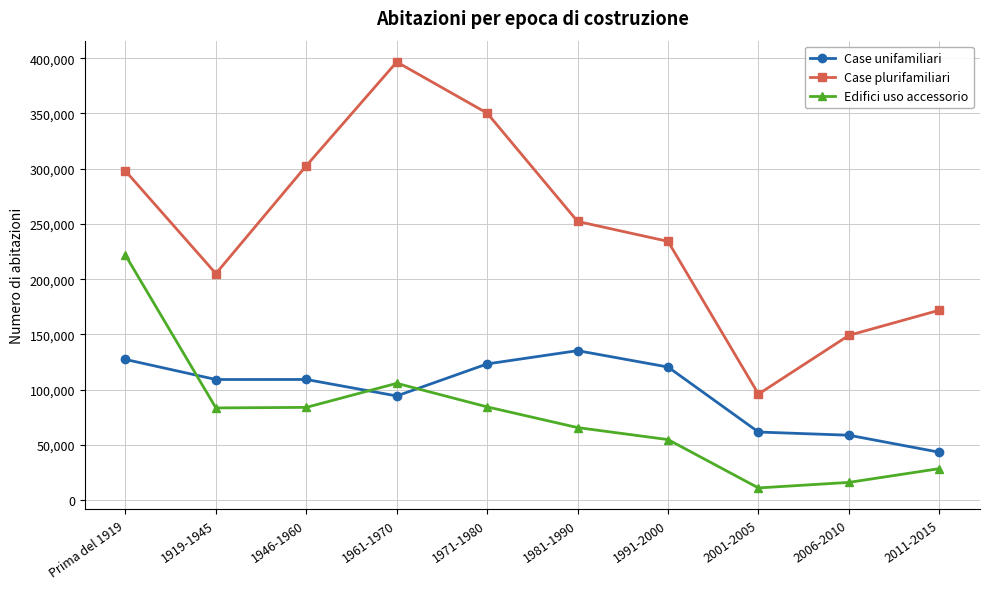

True or false: Case unifamiliari has a value of 87278 at 2001-2005.

False